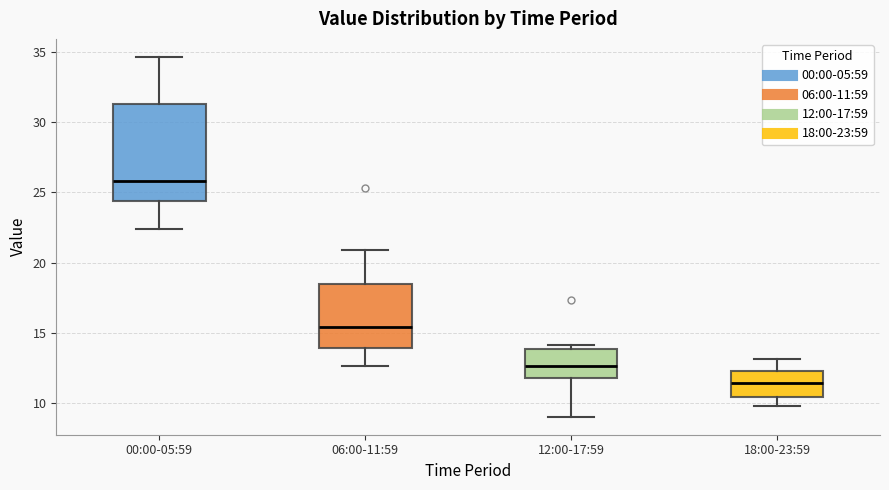

Where is the upper edge of the box for 18:00-23:59 on the y-axis? The values are not printed on the chart, so give them approximately, as read against the axis.

12.5